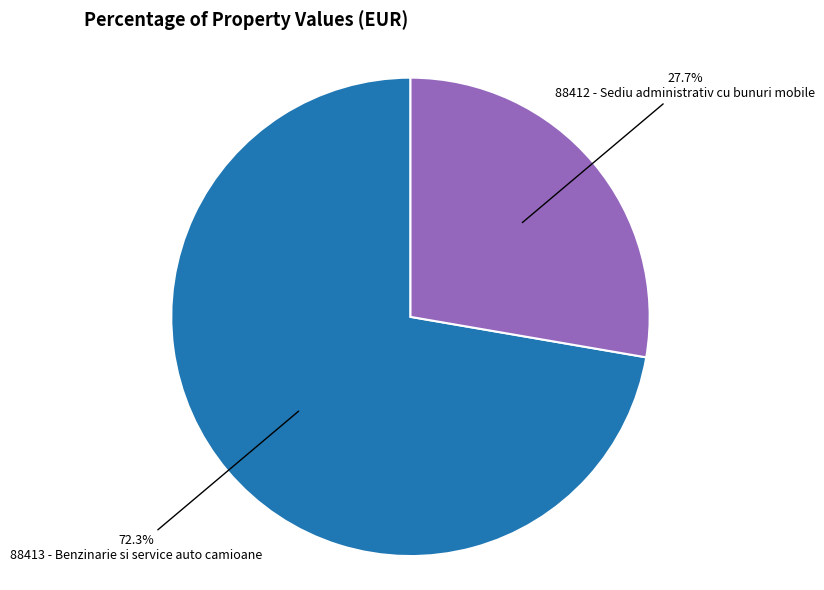

The 88412 - Sediu administrativ cu bunuri mobile slice represents 28% of the pie. True or false?

True